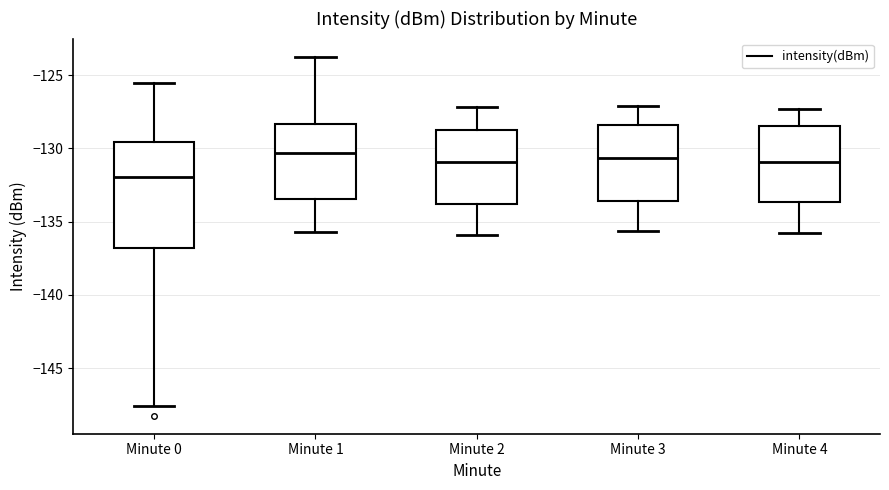

Reading left to right, transcribe this box plot: for each box, give where its median line is, the range the box spans, and where its two whiskers end, as read against the y-axis. The values are not printed on the chart, so give them approximately, as read against the axis.

Minute 0: median -132.0, box -137.0 to -129.5, whiskers -147.5 to -125.5
Minute 1: median -130.5, box -133.5 to -128.5, whiskers -135.5 to -123.5
Minute 2: median -131.0, box -134.0 to -128.5, whiskers -136.0 to -127.0
Minute 3: median -130.5, box -133.5 to -128.5, whiskers -135.5 to -127.0
Minute 4: median -131.0, box -133.5 to -128.5, whiskers -136.0 to -127.5